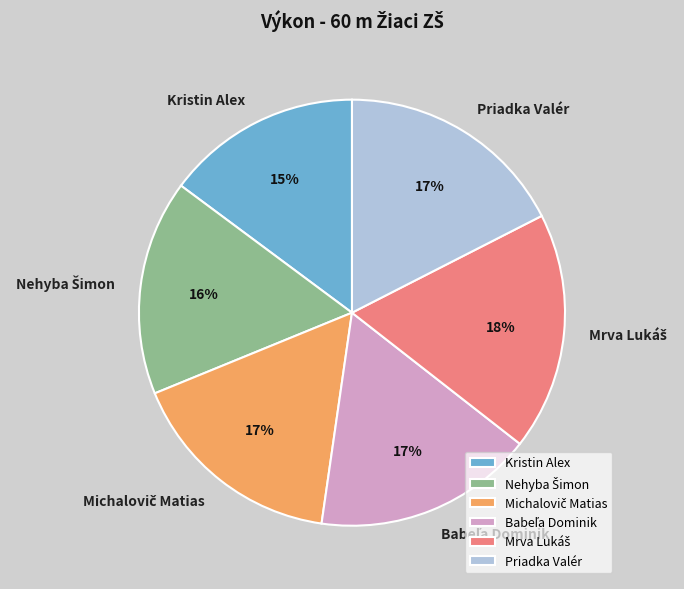

Is it true that Kristin Alex is 15% of the pie?

True